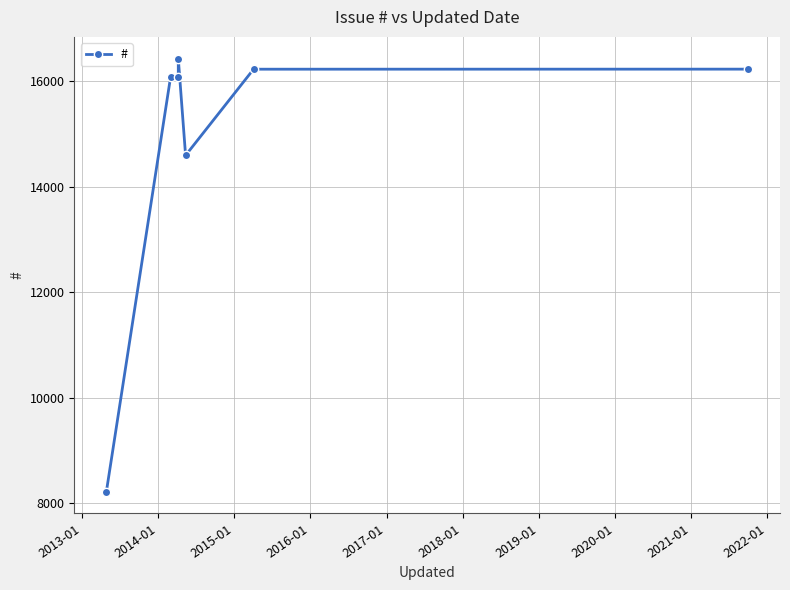

What is the difference between the second highest and minimum values?

8019